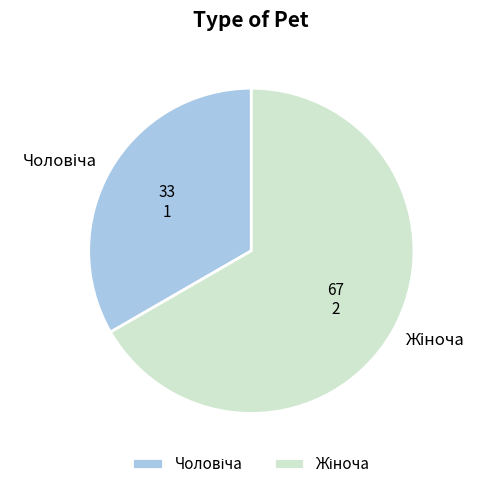

Is there a majority slice in this chart?

Yes